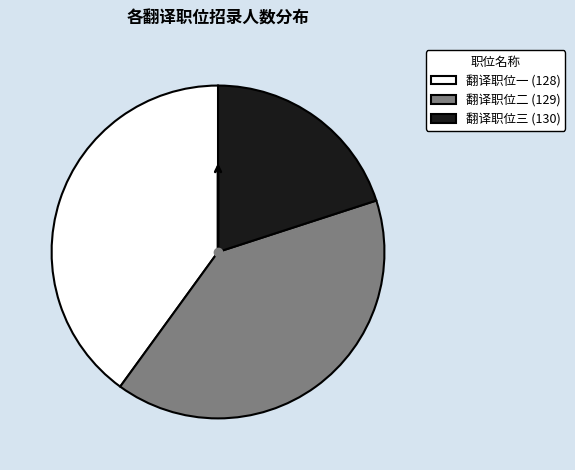

Does 翻译职位一 (128) represent more than half of the total?

No